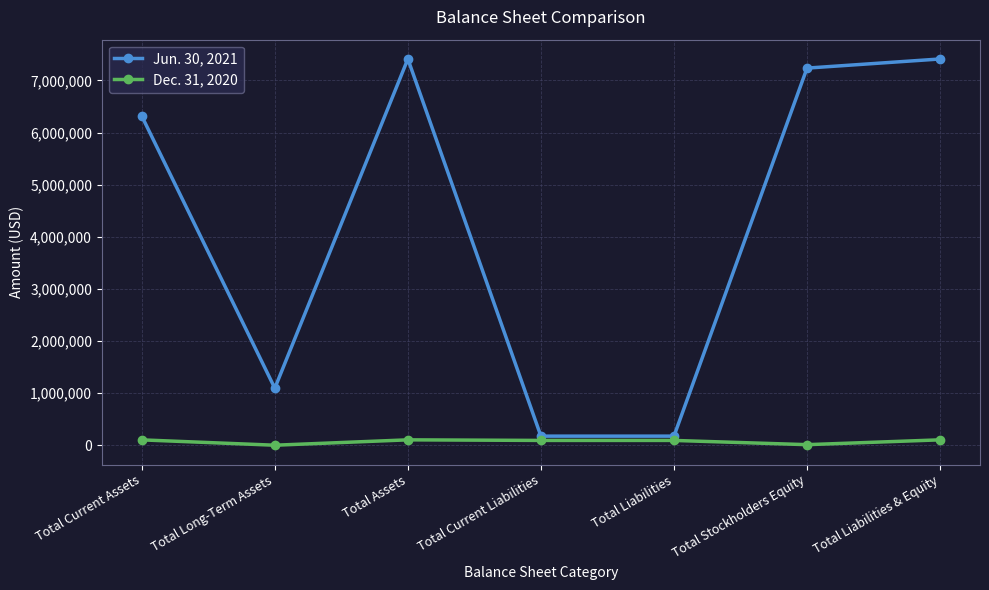

True or false: Jun. 30, 2021 has more than 0 interior local peaks.

True